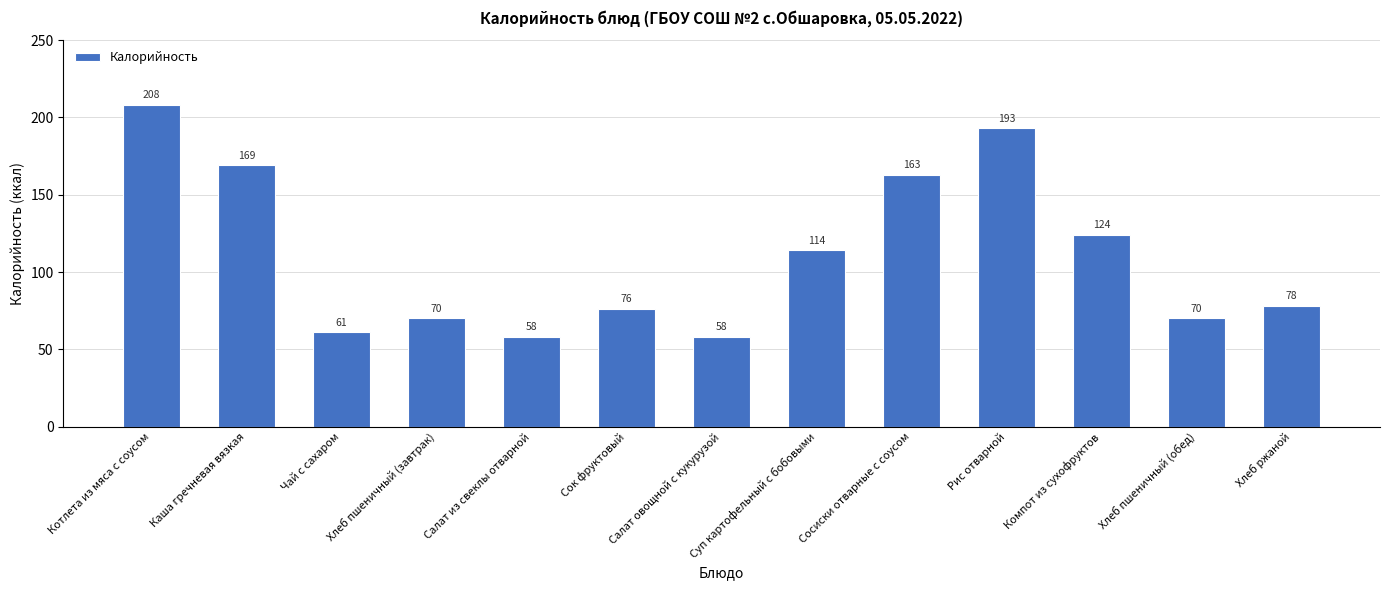

The value at Суп картофельный с бобовыми is 114. True or false?

True